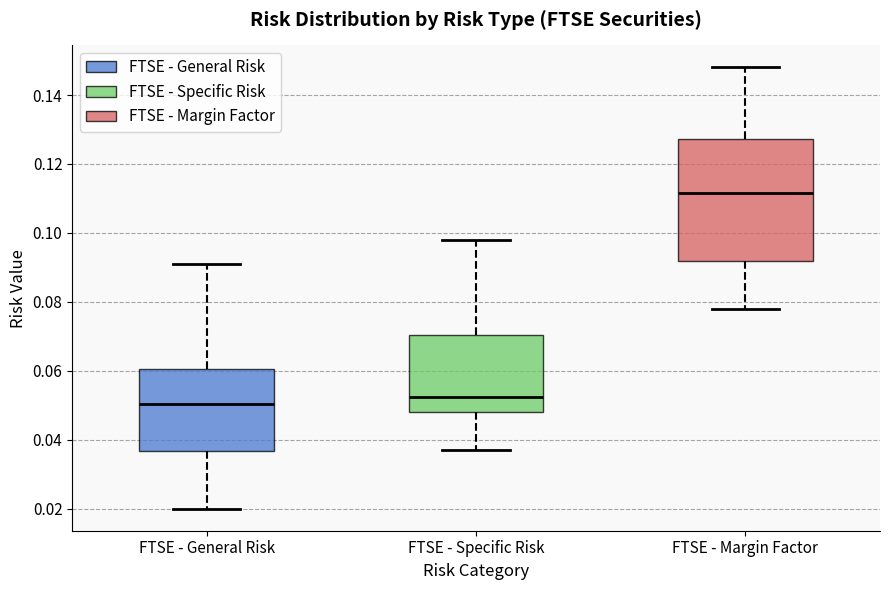

Where is the lower edge of the box for FTSE - Specific Risk on the y-axis? The values are not printed on the chart, so give them approximately, as read against the axis.

0.048